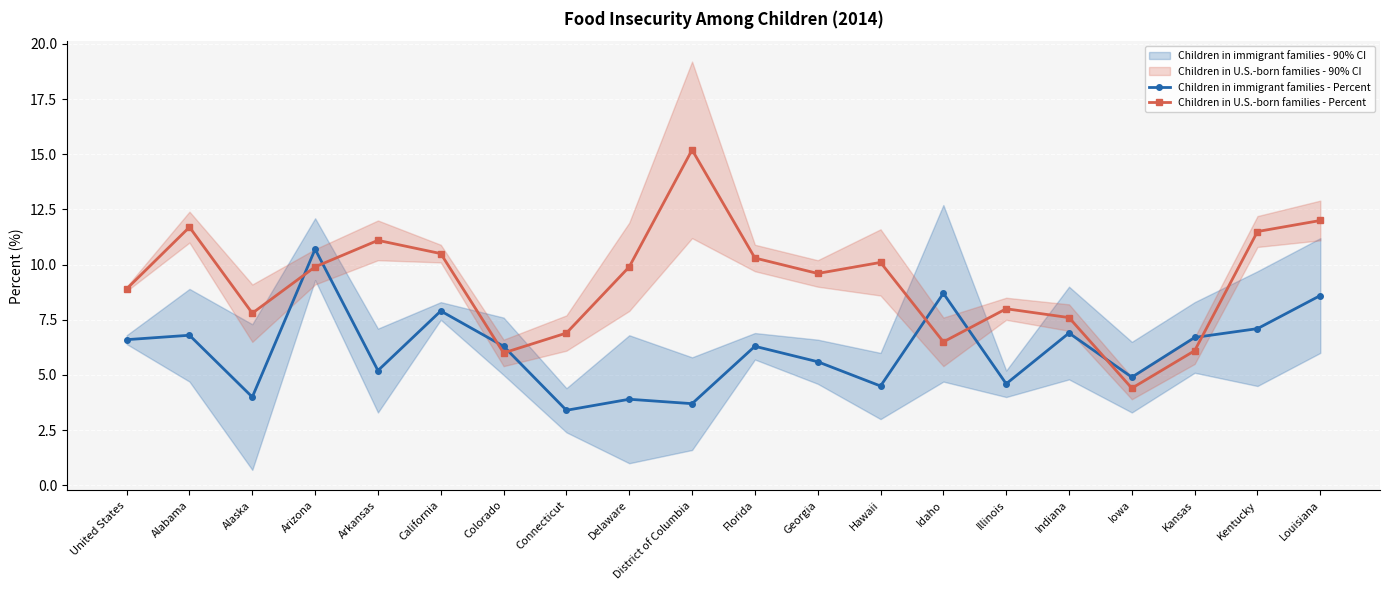

True or false: Children in immigrant families - Percent has a value of 2.2 at Iowa.

False